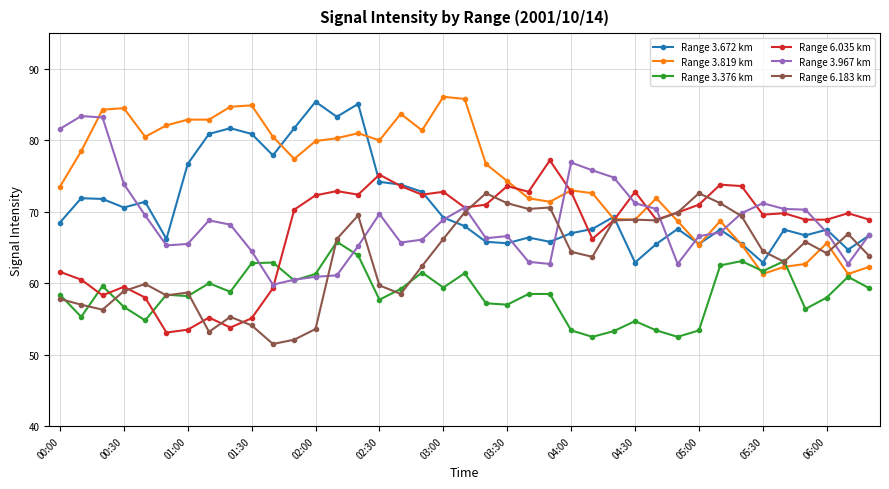

True or false: Range 6.035 km and Range 3.672 km cross at least once.

True